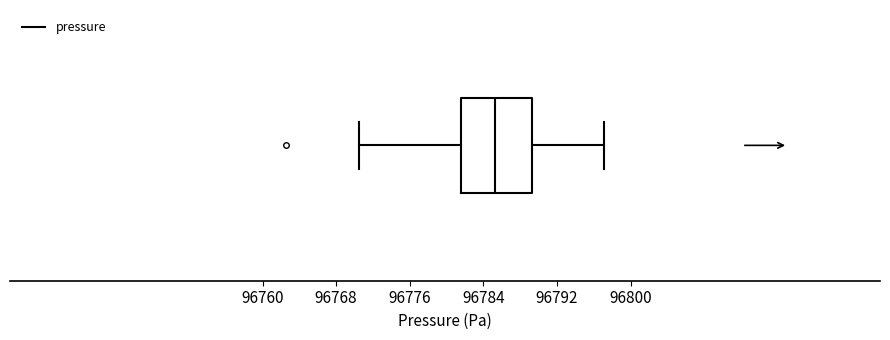

Read this box plot against the x-axis: the position of the median line, the range covered by the box, and the ends of both whiskers. The values are not printed on the chart, so give them approximately, as read against the axis.

median 96785, box 96782 to 96789, whiskers 96771 to 96797